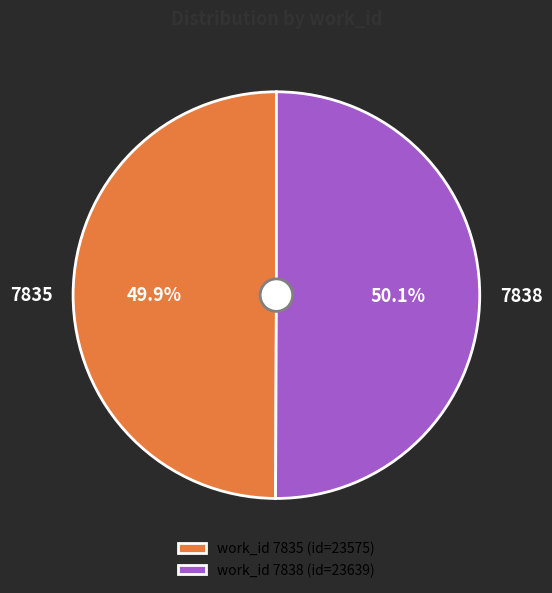

Does any single category account for the majority?

Yes